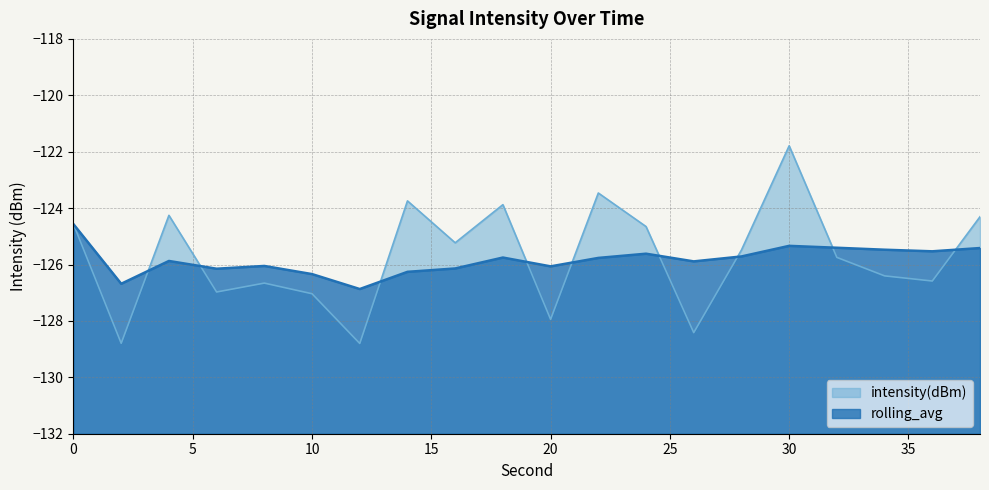

What are all the series names shown in the legend?

intensity(dBm), rolling_avg